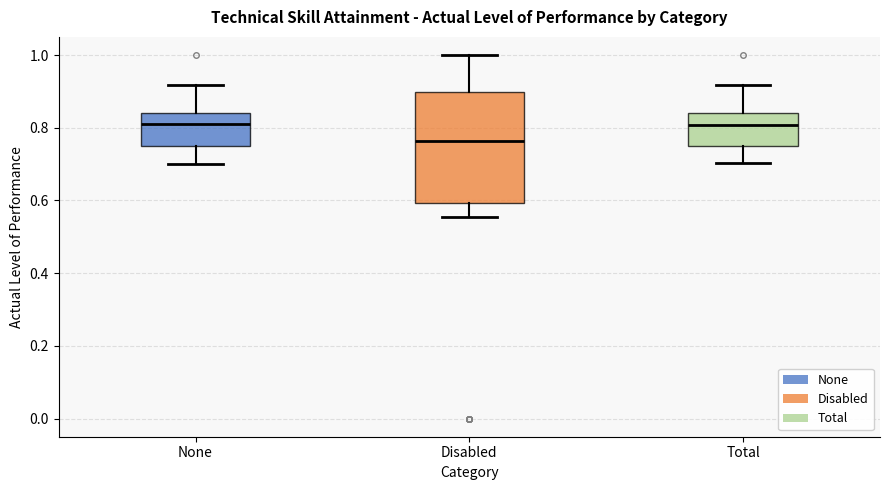

Reading left to right, read every box against the y-axis: the position of its median line, the range the box covers, and the ends of its whiskers. The values are not printed on the chart, so give them approximately, as read against the axis.

None: median 0.82, box 0.76 to 0.84, whiskers 0.70 to 0.92
Disabled: median 0.76, box 0.60 to 0.90, whiskers 0.56 to 1.00
Total: median 0.80, box 0.74 to 0.84, whiskers 0.70 to 0.92